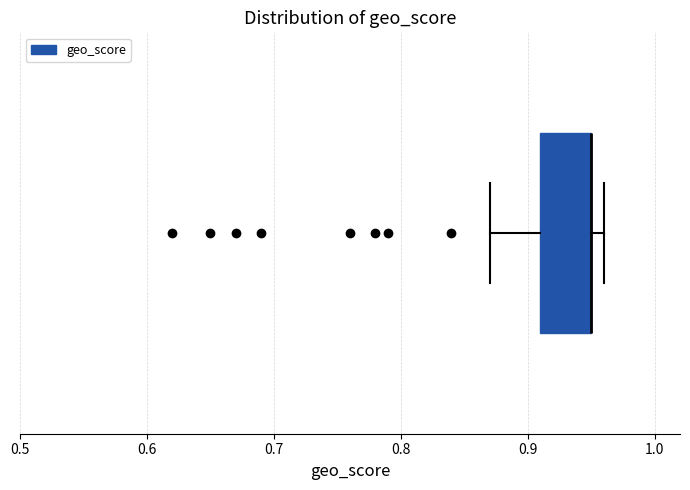

Transcribe this box plot: give where the median line is, the range the box spans, and where the two whiskers end, as read against the x-axis. The values are not printed on the chart, so give them approximately, as read against the axis.

median 0.95 (drawn on the box's right edge), box 0.91 to 0.95, whiskers 0.87 to 0.96